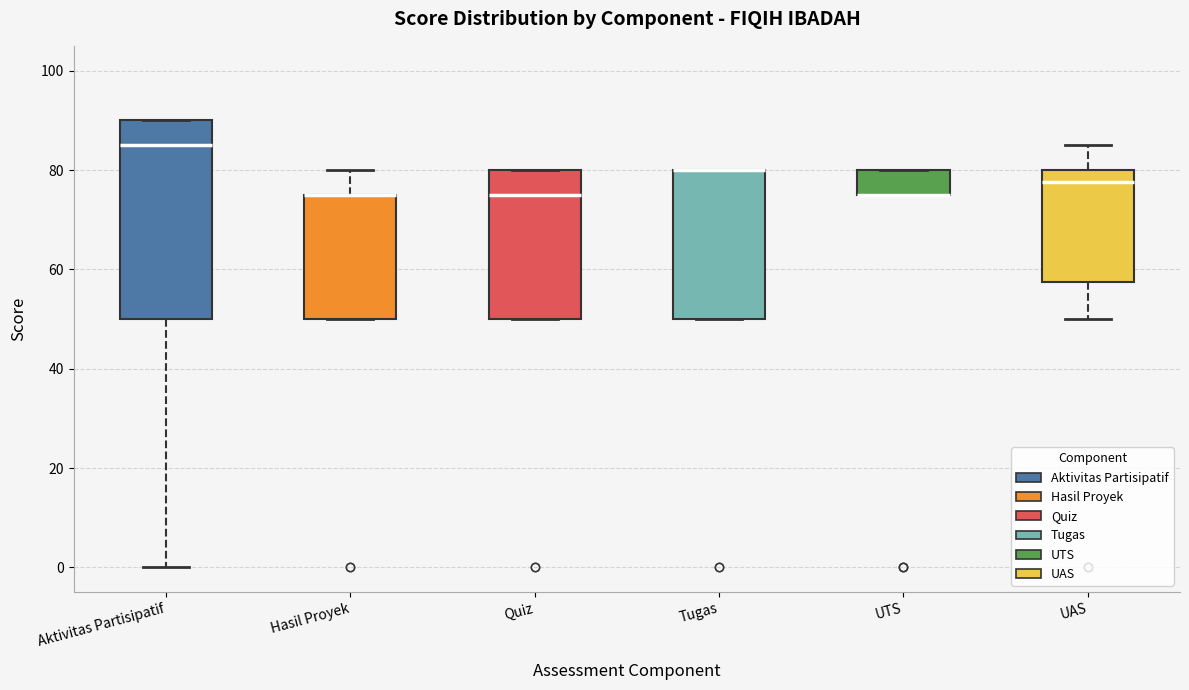

Where is the upper edge of the box for Tugas on the y-axis? The values are not printed on the chart, so give them approximately, as read against the axis.

80